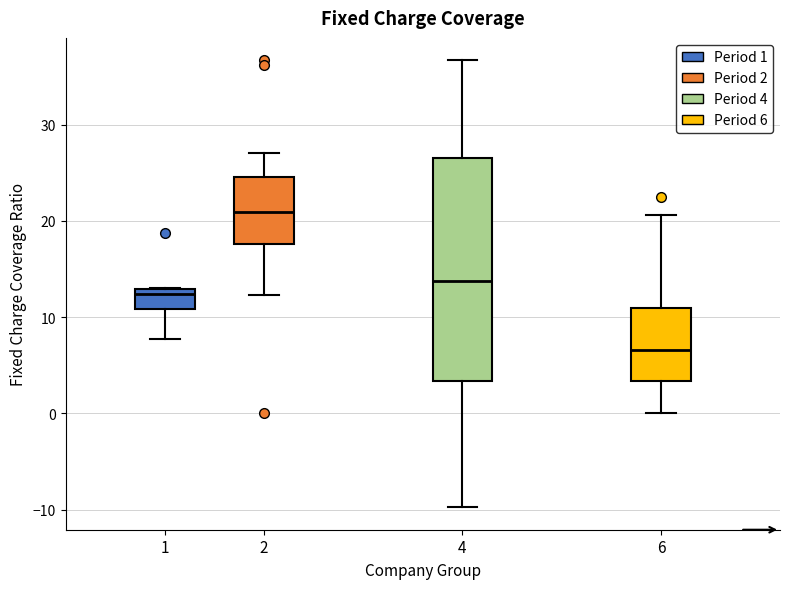

Reading left to right, read every box against the y-axis: the position of its median line, the range the box covers, and the ends of its whiskers. The values are not printed on the chart, so give them approximately, as read against the axis.

1: median 12, box 11 to 13, whiskers 8 to 13
2: median 21, box 18 to 25, whiskers 12 to 27
4: median 14, box 3 to 27, whiskers -10 to 37
6: median 7, box 3 to 11, whiskers 0 to 21